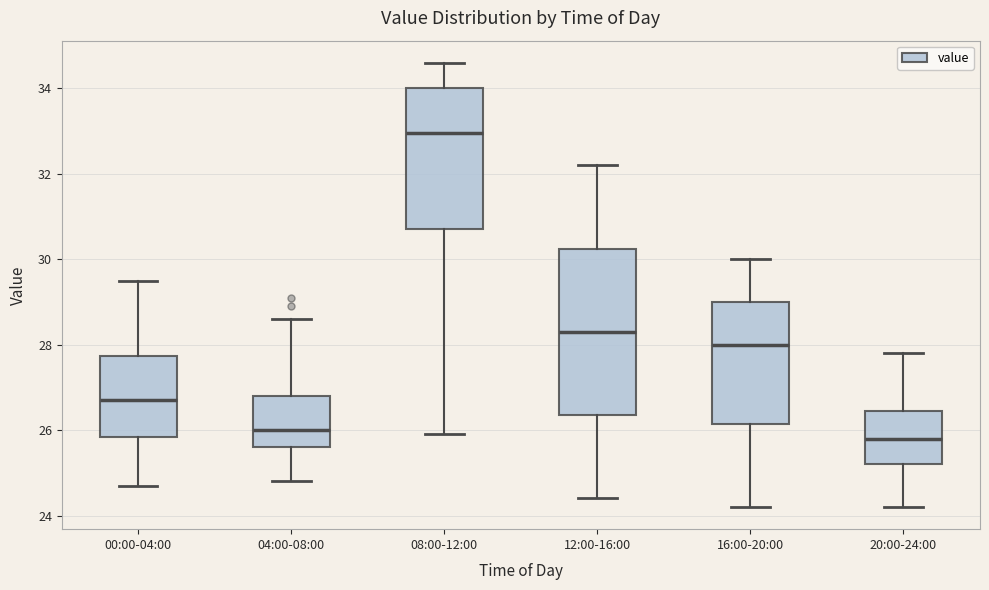

Which box's median line is the highest?

08:00-12:00